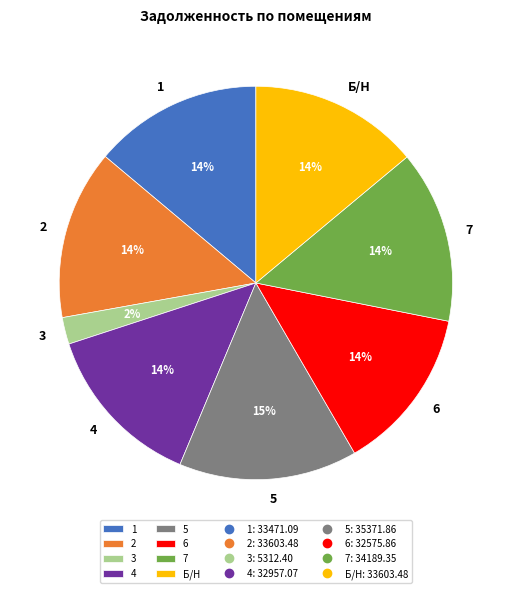

Is there any slice that represents more than half of the pie?

No